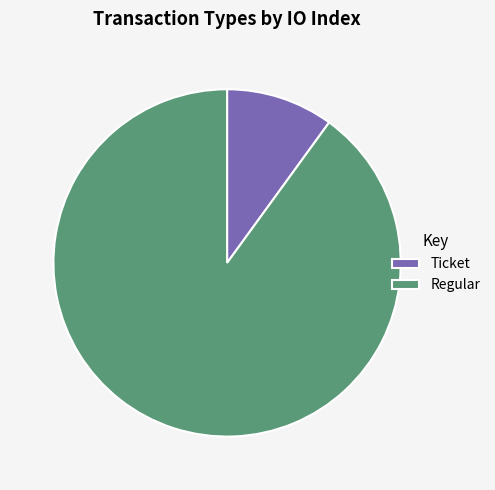

Count the number of slices in the pie.

2